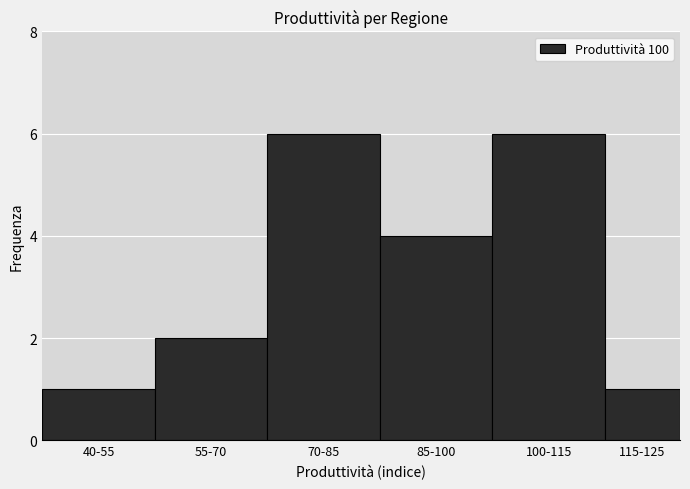

Reading left to right, list all the values displayed in this chart.

40-55=1	55-70=2	70-85=6	85-100=4	100-115=6	115-125=1